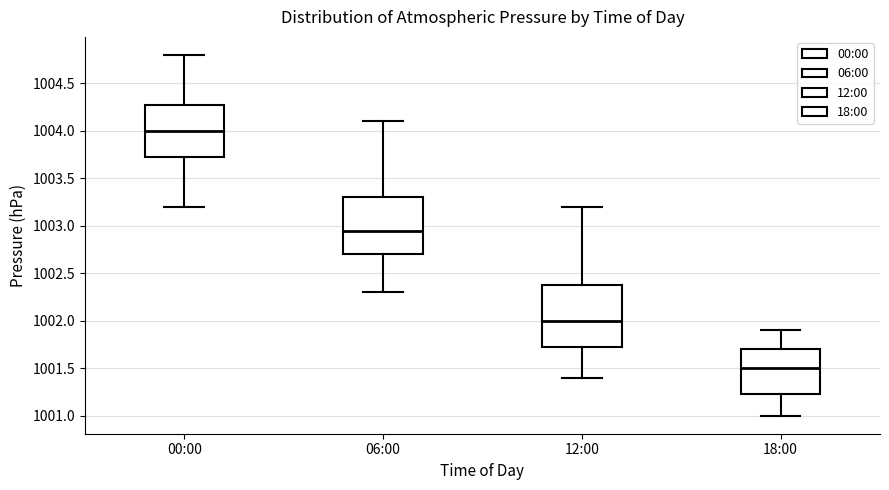

Reading left to right, transcribe this box plot: for each box, give where its median line is, the range the box spans, and where its two whiskers end, as read against the y-axis. The values are not printed on the chart, so give them approximately, as read against the axis.

00:00: median 1004.00, box 1003.75 to 1004.30, whiskers 1003.20 to 1004.80
06:00: median 1002.95, box 1002.70 to 1003.30, whiskers 1002.30 to 1004.10
12:00: median 1002.00, box 1001.75 to 1002.40, whiskers 1001.40 to 1003.20
18:00: median 1001.50, box 1001.25 to 1001.70, whiskers 1001.00 to 1001.90